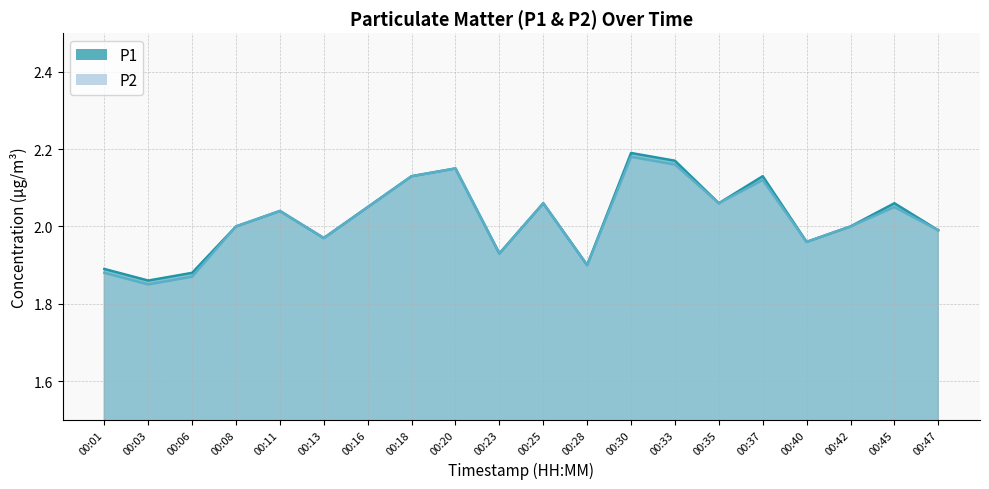

What is the total value across all series at 00:23?

3.9